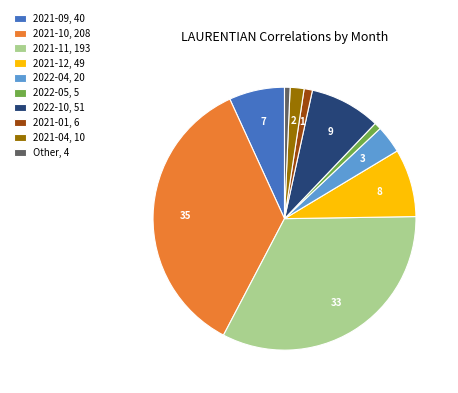

Is 2022-10, 51 the majority of the pie?

No